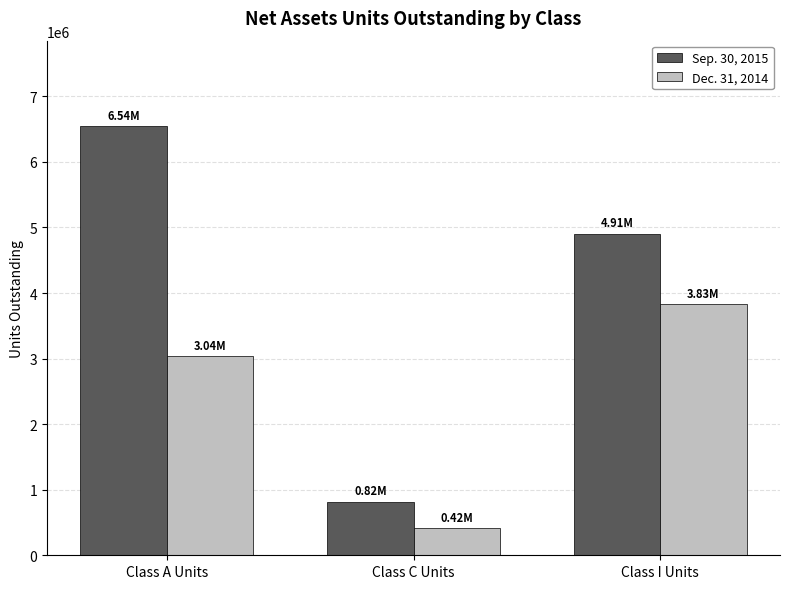

How many bars are there in total?

6